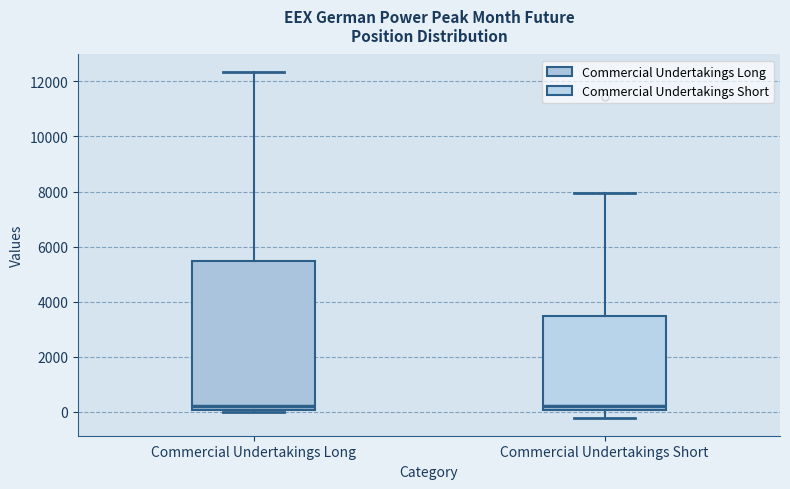

Where does the lower whisker of the box for Commercial Undertakings Short end on the y-axis? The values are not printed on the chart, so give them approximately, as read against the axis.

-200